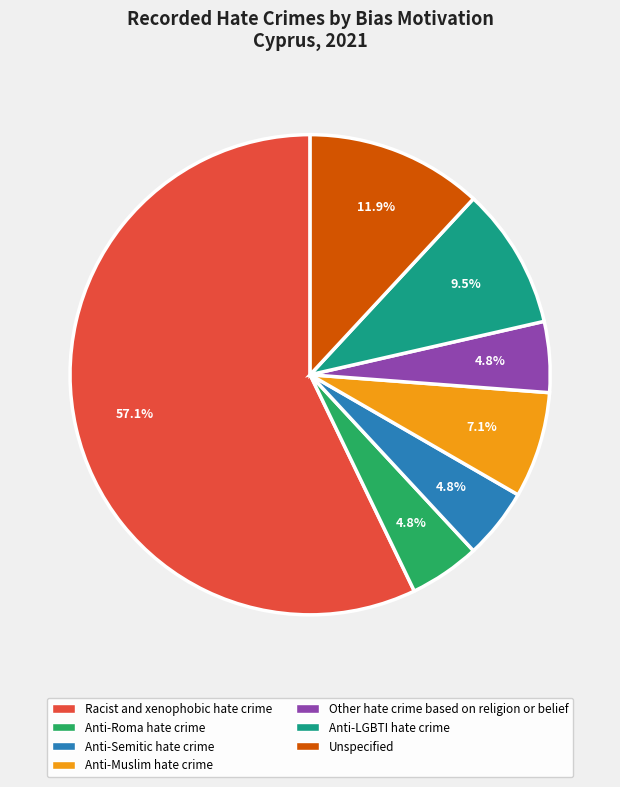

Between Anti-Muslim hate crime and Anti-LGBTI hate crime, which is larger?

Anti-LGBTI hate crime